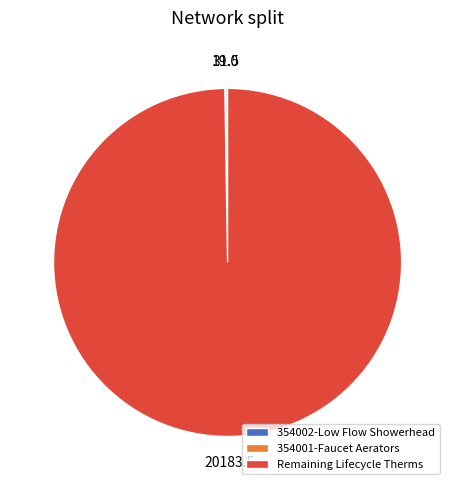

Which slice is the largest?

Remaining Lifecycle Therms